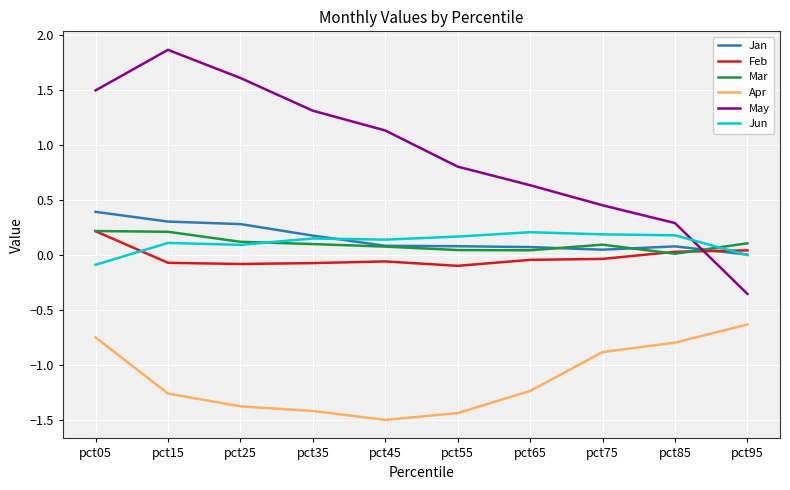

The value of Feb at pct45 is -0.1. True or false?

True